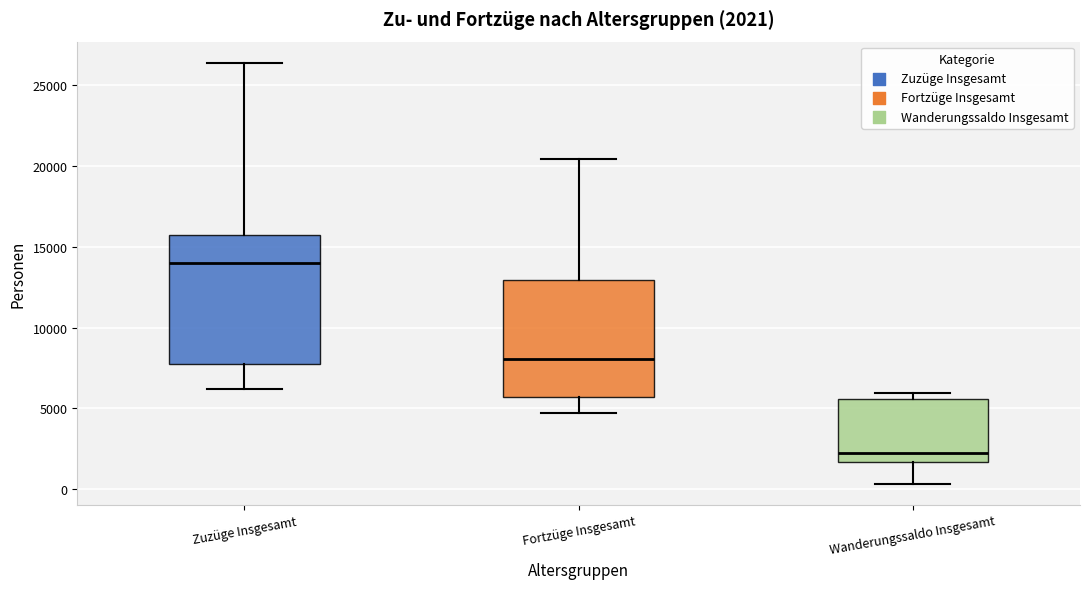

Which box's median line is the lowest?

Wanderungssaldo Insgesamt